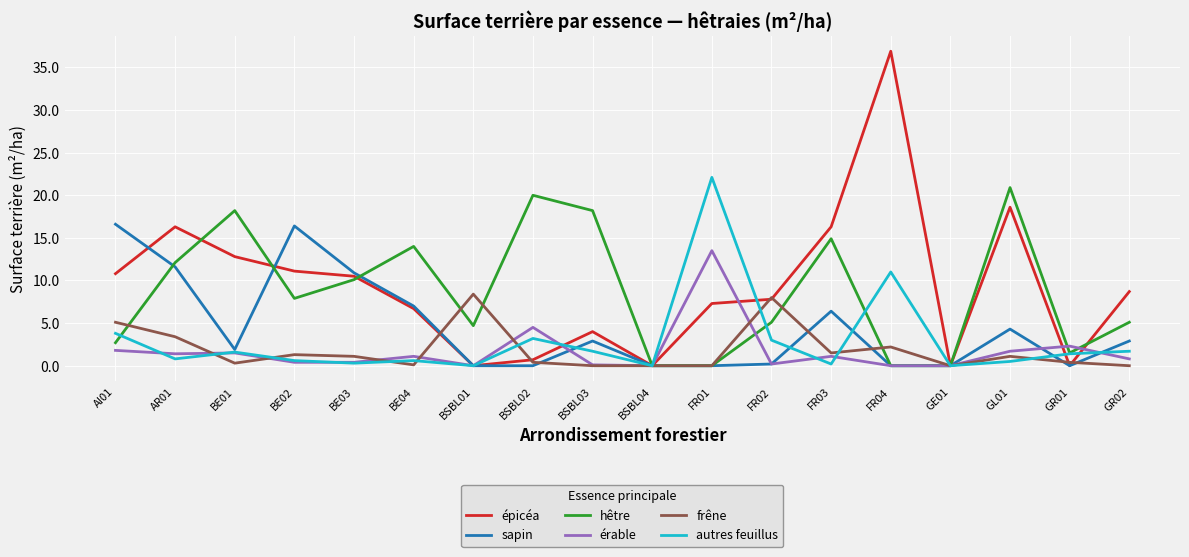

The value of épicéa at FR04 is 36.9. True or false?

True